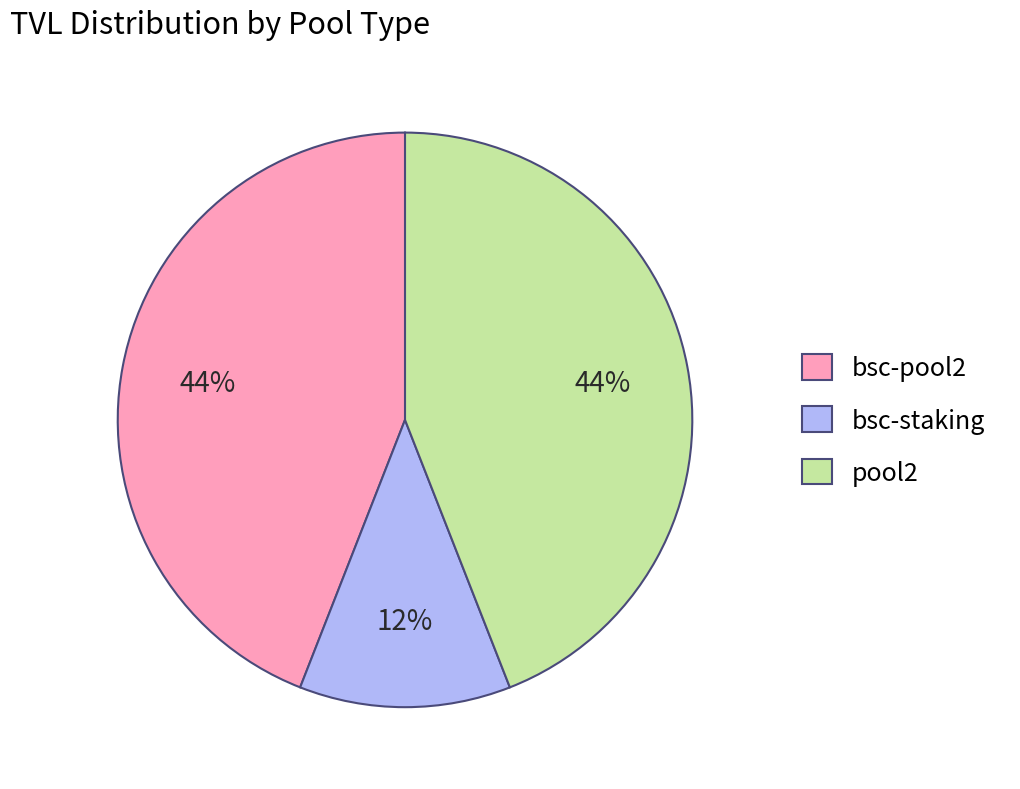

The pool2 slice represents 44% of the pie. True or false?

True